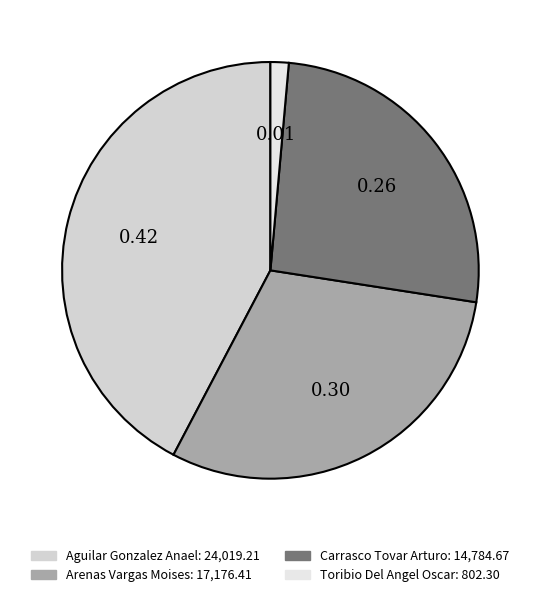

Count the number of slices in the pie.

4